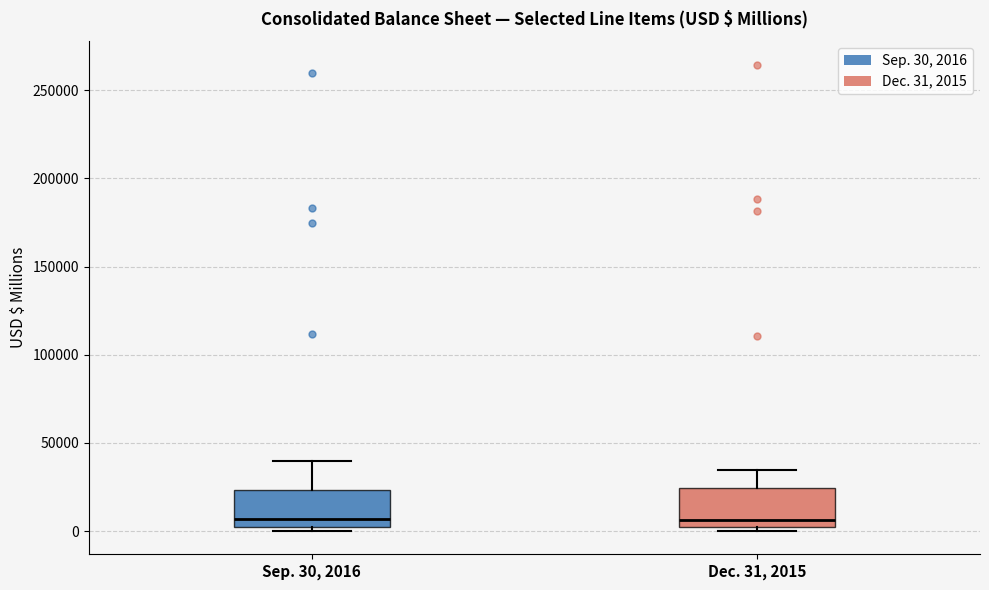

Reading left to right, read every box against the y-axis: the position of its median line, the range the box covers, and the ends of its whiskers. The values are not printed on the chart, so give them approximately, as read against the axis.

Sep. 30, 2016: median 5000 (just above the box's lower edge), box 5000 to 25000, whiskers 0 to 40000
Dec. 31, 2015: median 5000, box 0 to 25000, whiskers 0 (just below the box's lower edge) to 35000